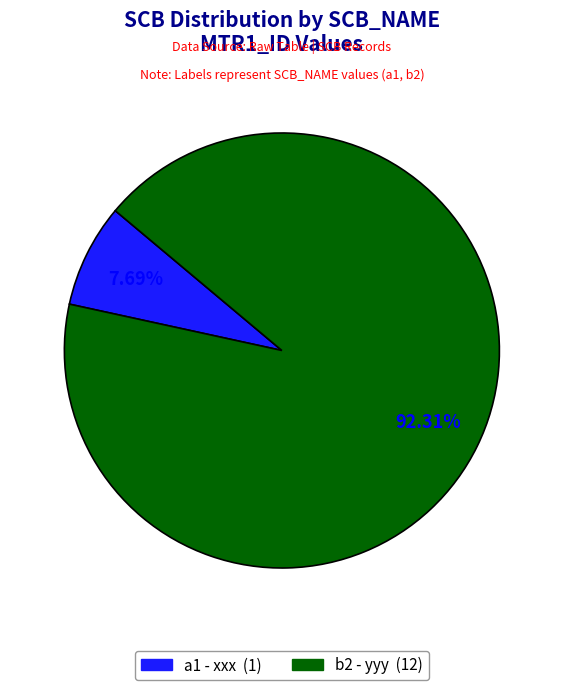

To the nearest percent, what portion does b2 represent?

92%